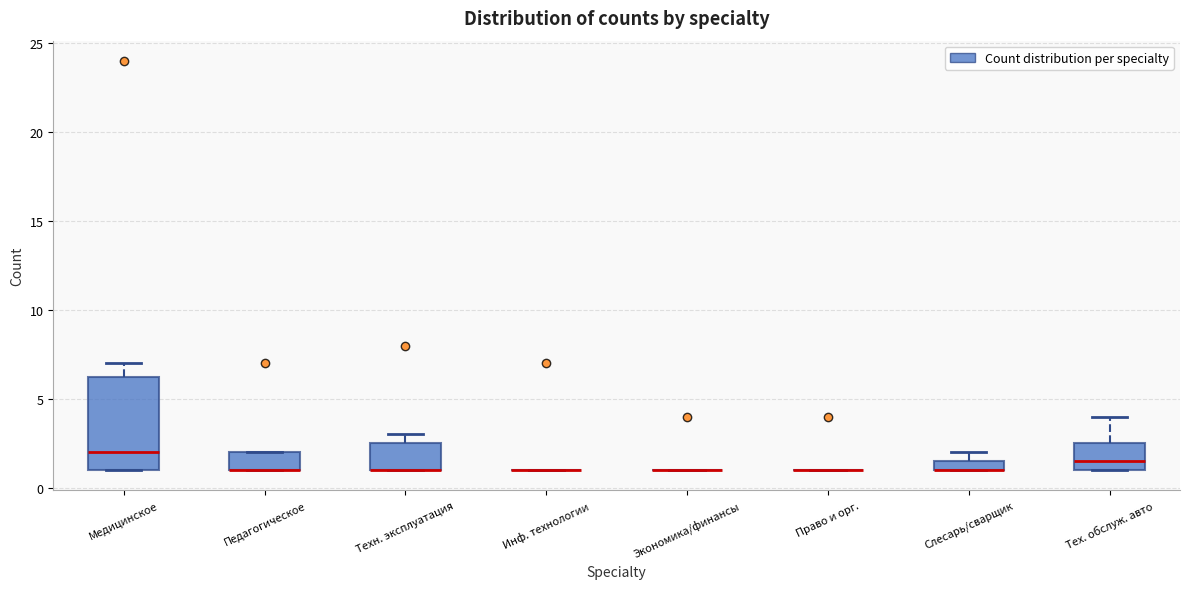

Which box is the tallest, from its lower edge to its upper edge?

Медицинское